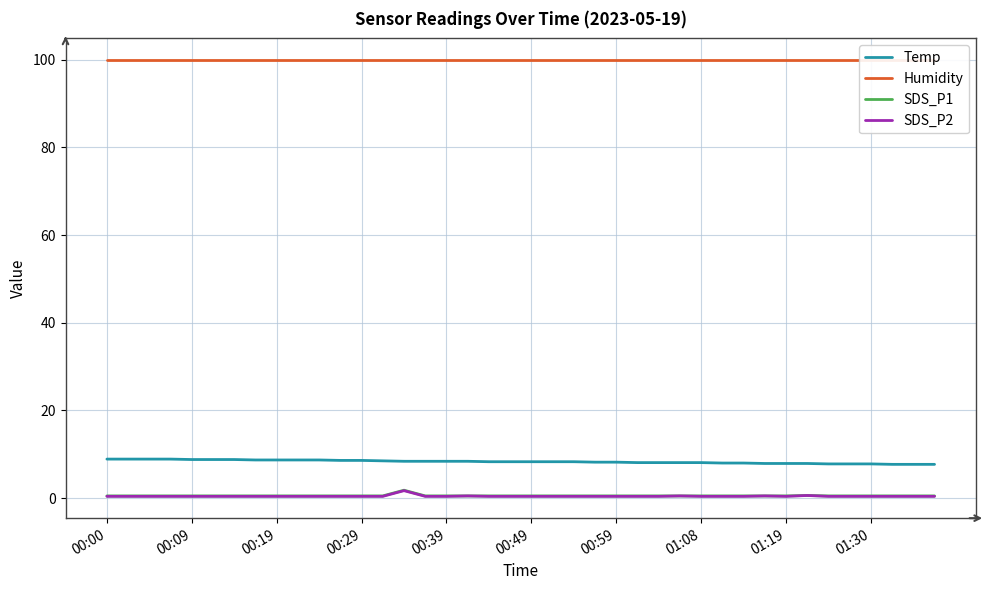

At which label does Humidity reach its minimum?

00:00